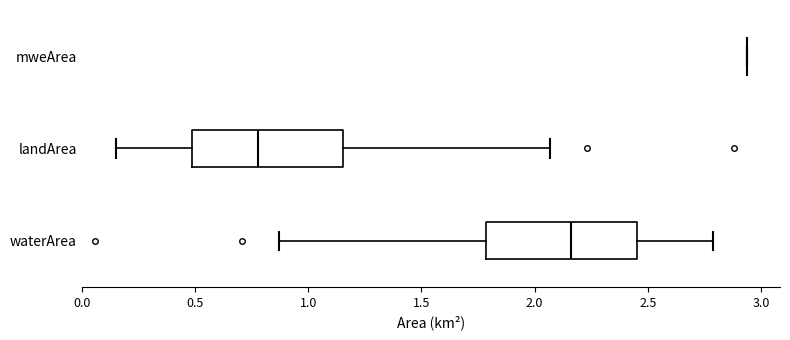

Where does the median line of the box for landArea sit on the x-axis? The values are not printed on the chart, so give them approximately, as read against the axis.

0.80